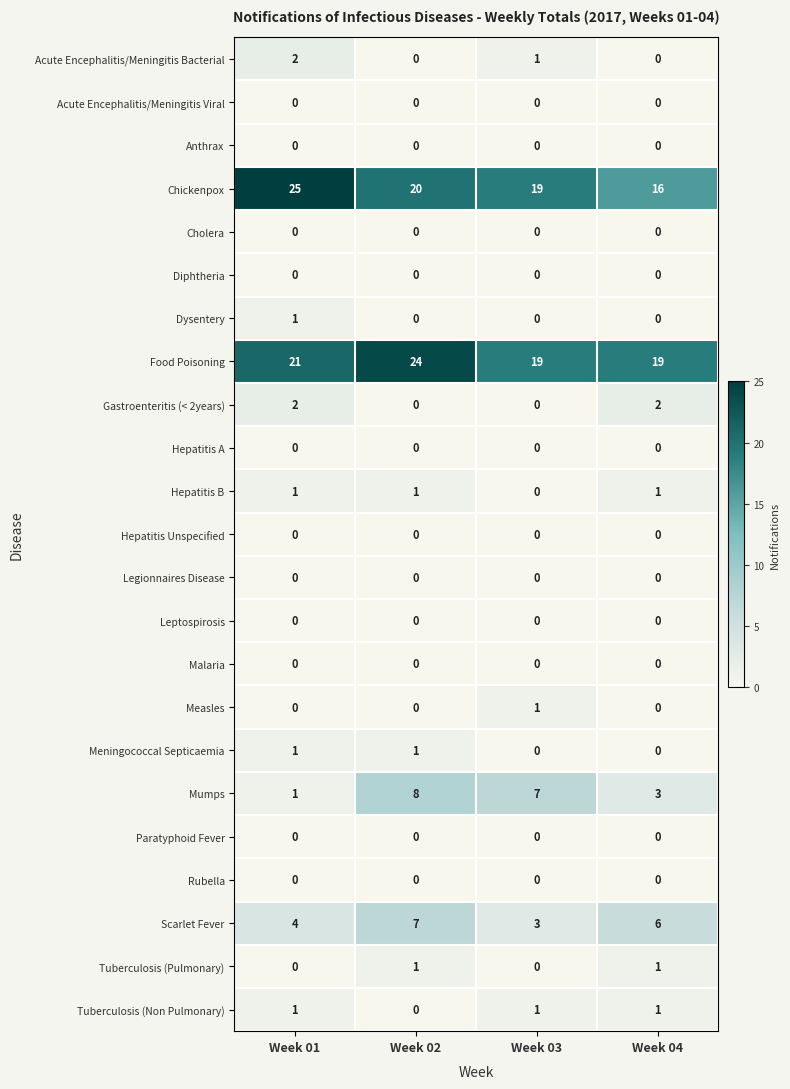

Which series has the largest total across all categories?

Food Poisoning